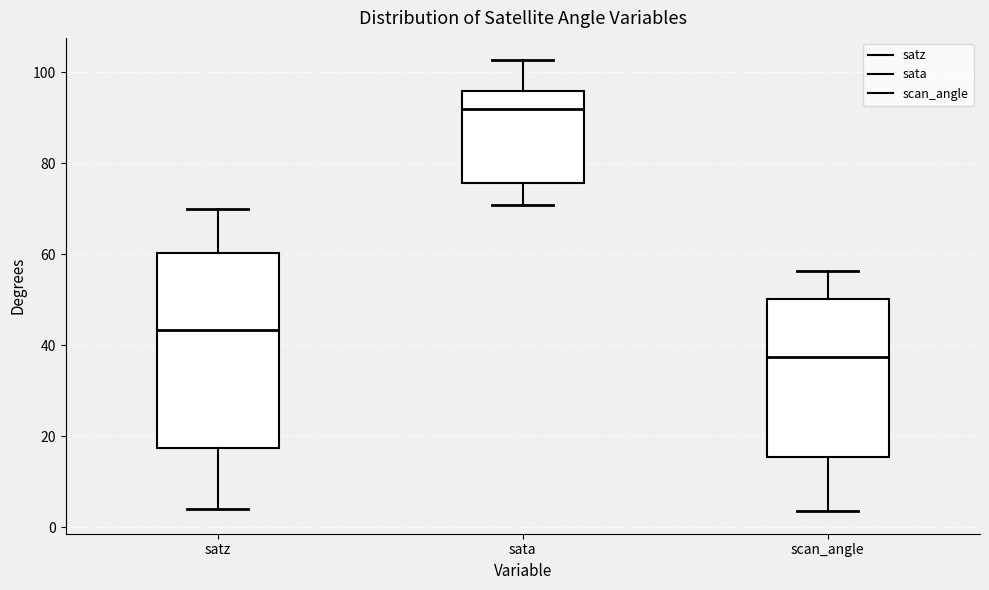

Which box's median line is the highest?

sata